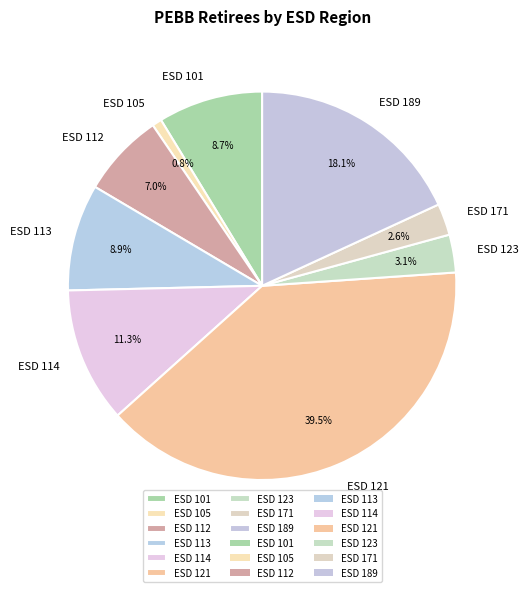

Does ESD 171 represent more than half of the total?

No